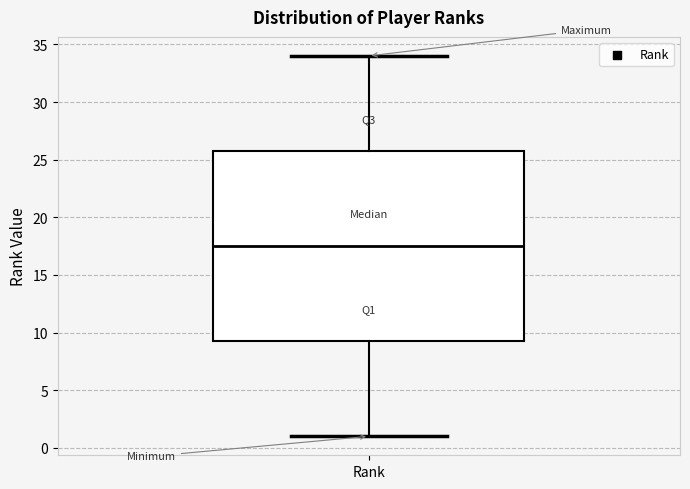

Transcribe this box plot: give where the median line is, the range the box spans, and where the two whiskers end, as read against the y-axis. The values are not printed on the chart, so give them approximately, as read against the axis.

median 17.5, box 9.5 to 26.0, whiskers 1.0 to 34.0